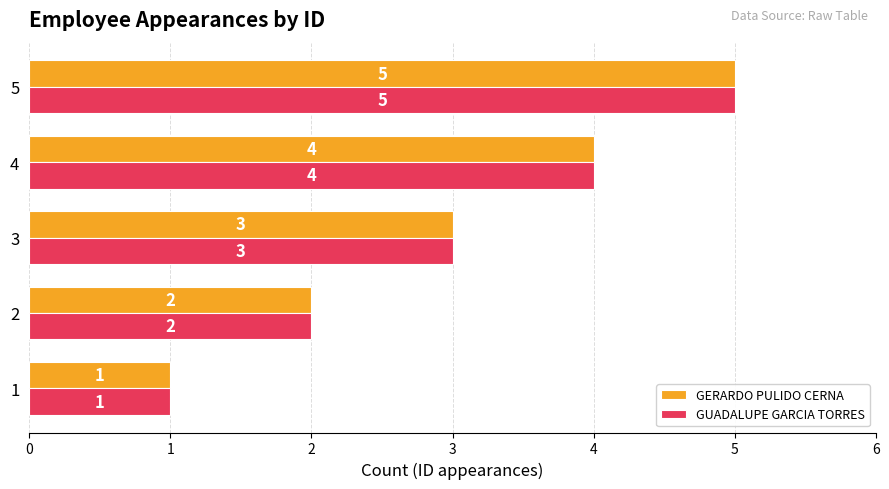

What is the greatest value displayed?

5